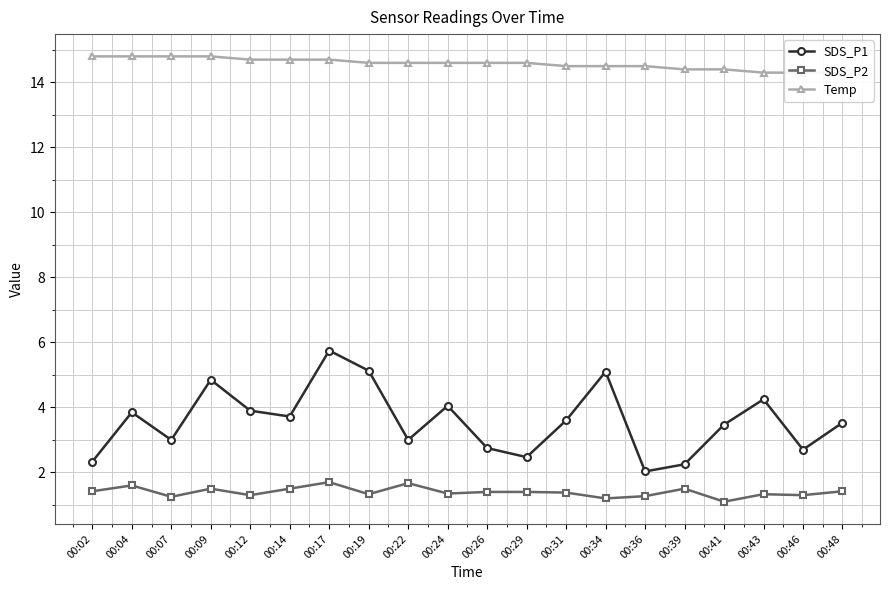

What is the value of the SDS_P2 point at the 1st from the left?

1.4